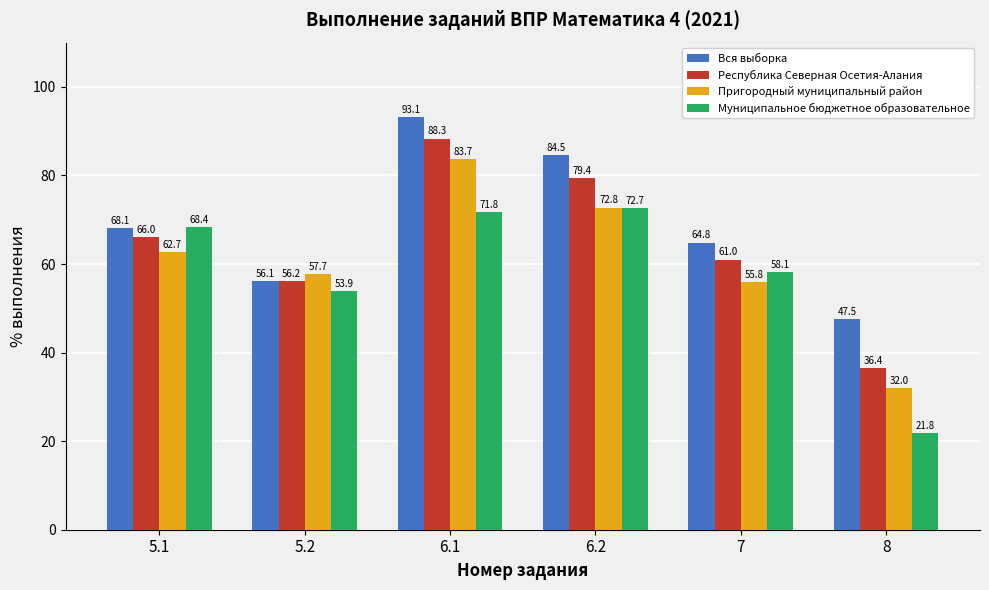

What is the total value across all series at 6.1?

336.9